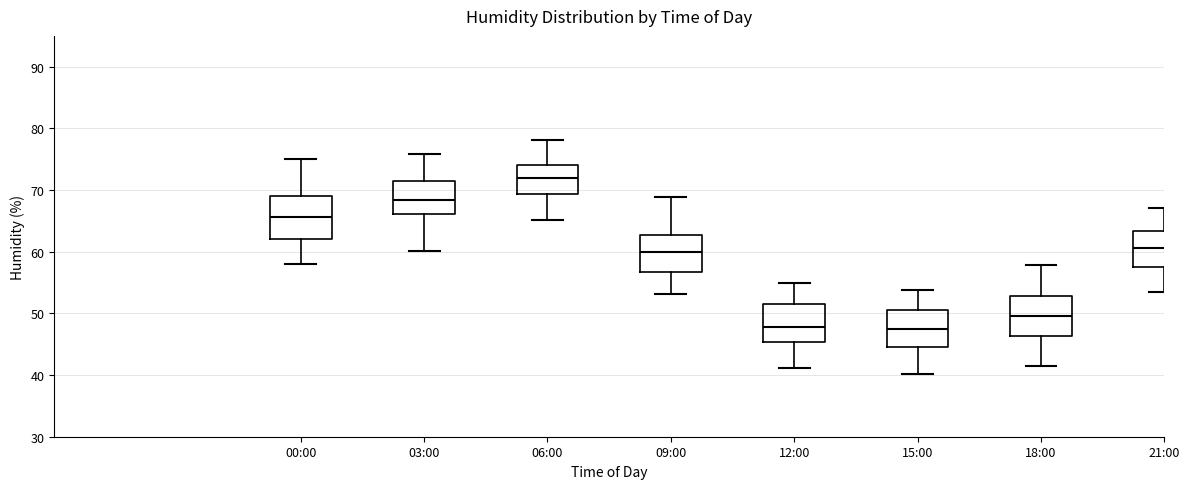

Where does the median line of the box for 21:00 sit on the y-axis? The values are not printed on the chart, so give them approximately, as read against the axis.

61